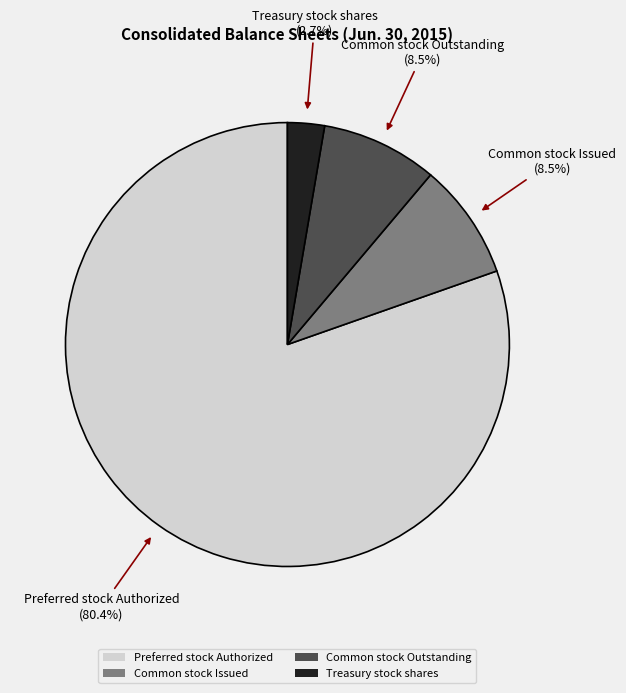

What percentage is the Treasury stock shares slice, to the nearest percent?

3%